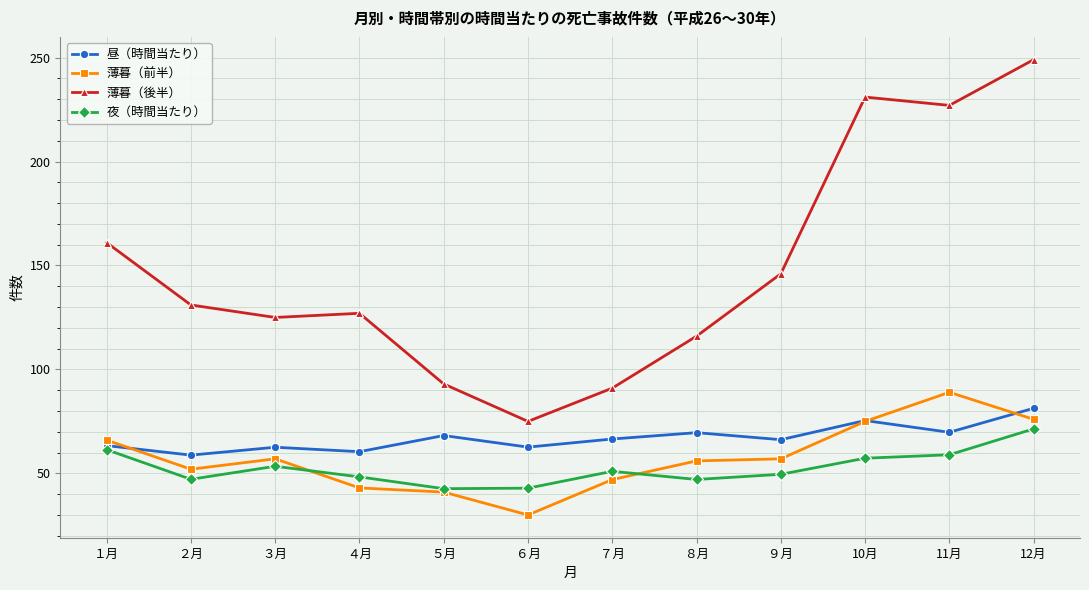

What are all the series names shown in the legend?

昼（時間当たり）, 薄暮（前半）, 薄暮（後半）, 夜（時間当たり）